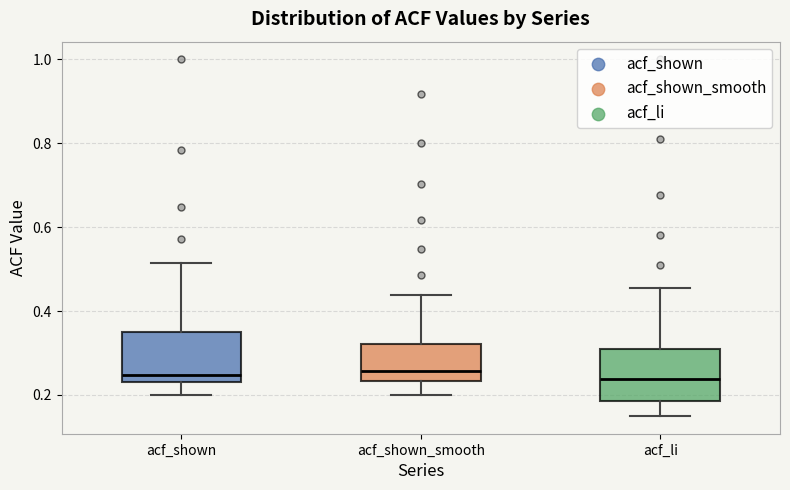

Where is the upper edge of the box for acf_li on the y-axis? The values are not printed on the chart, so give them approximately, as read against the axis.

0.30